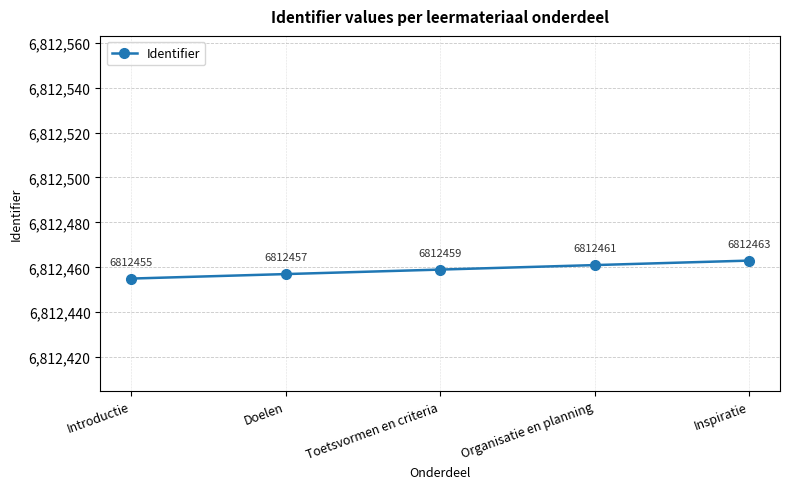

What position from the right is Doelen?

4